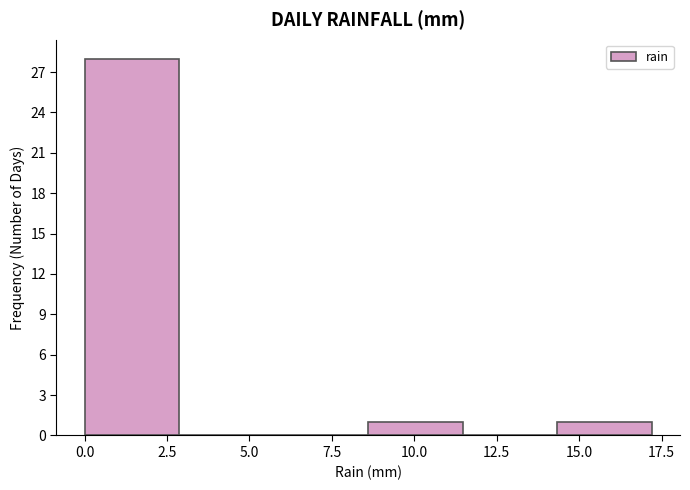

Reading left to right, transcribe this chart: for each bar, give the range it covers on the x-axis and its height. Neither the bar edges nor the heights are printed on the chart, so give them approximately, as read against the axes.

0.0 to 3.0: 28
3.0 to 5.5: 0
5.5 to 8.5: 0
8.5 to 11.5: 1
11.5 to 14.5: 0
14.5 to 17.0: 1